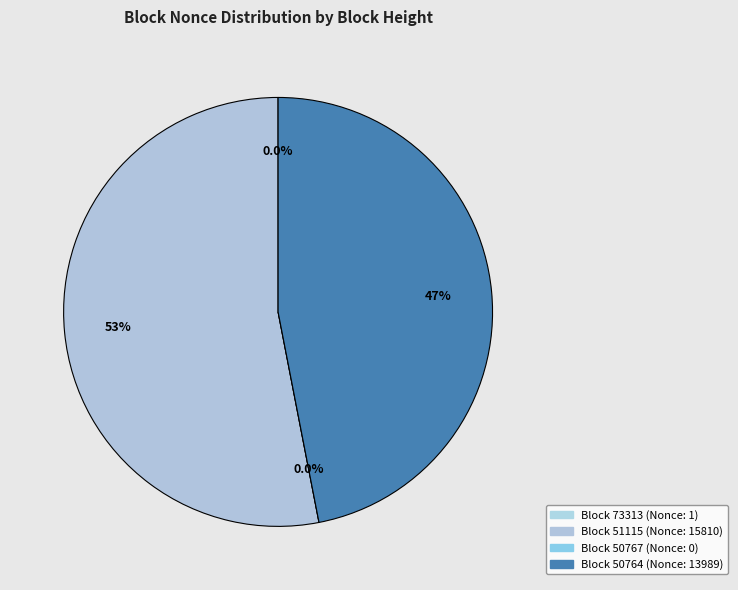

To the nearest percent, what is the average slice percentage?

25%